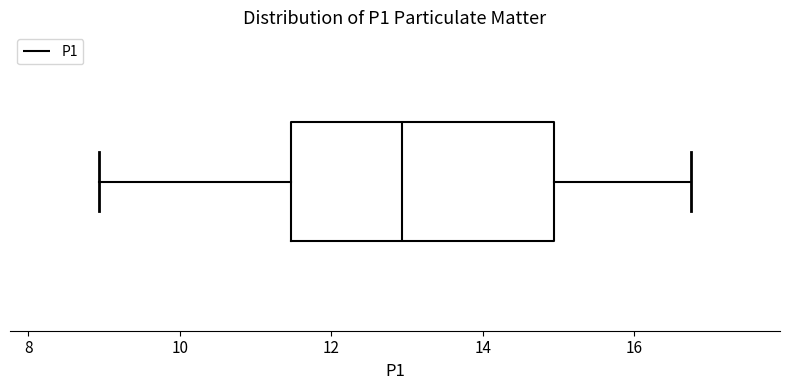

Read this box plot against the x-axis: the position of the median line, the range covered by the box, and the ends of both whiskers. The values are not printed on the chart, so give them approximately, as read against the axis.

median 13.0, box 11.4 to 15.0, whiskers 9.0 to 16.8